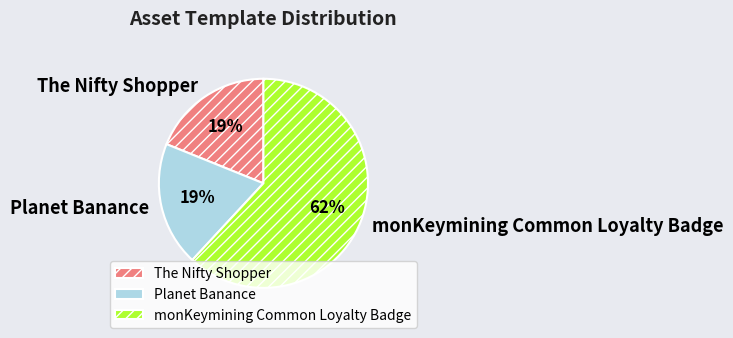

To the nearest percent, what is the difference between the monKeymining Common Loyalty Badge and The Nifty Shopper slice percentages?

43%